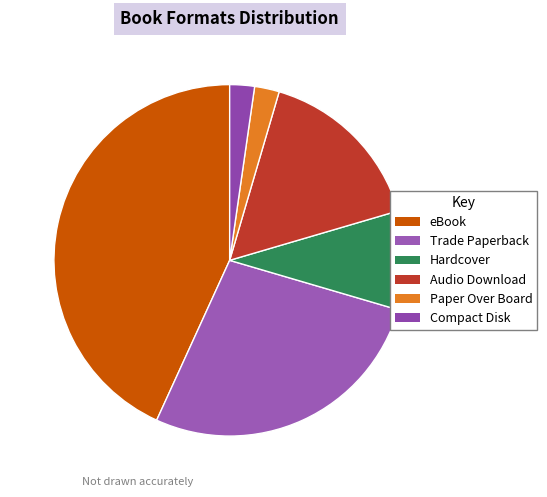

The Trade Paperback slice represents 27% of the pie. True or false?

True